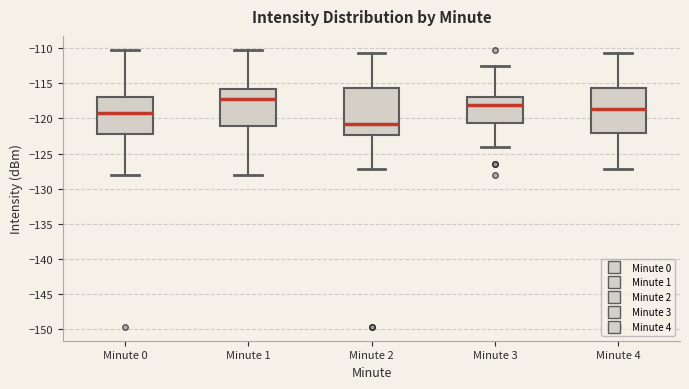

Reading left to right, transcribe this box plot: for each box, give where its median line is, the range the box spans, and where its two whiskers end, as read against the y-axis. The values are not printed on the chart, so give them approximately, as read against the axis.

Minute 0: median -119.0, box -122.0 to -117.0, whiskers -128.0 to -110.0
Minute 1: median -117.0, box -121.0 to -116.0, whiskers -128.0 to -110.0
Minute 2: median -121.0, box -122.5 to -115.5, whiskers -127.5 to -110.5
Minute 3: median -118.0, box -120.5 to -117.0, whiskers -124.0 to -112.5
Minute 4: median -118.5, box -122.0 to -115.5, whiskers -127.5 to -110.5